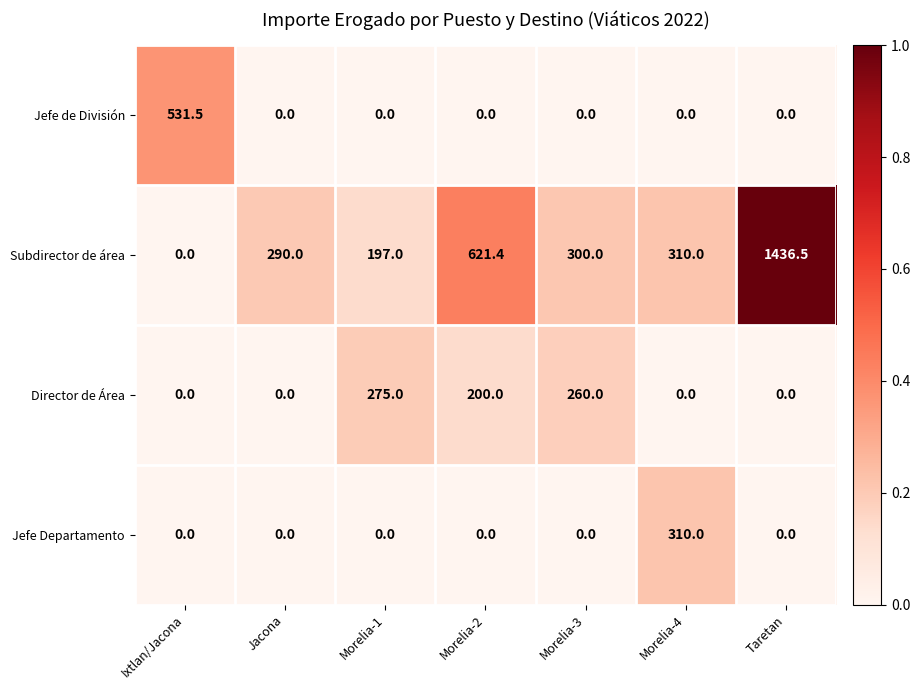

At which category is the sum across all series the highest?

Taretan